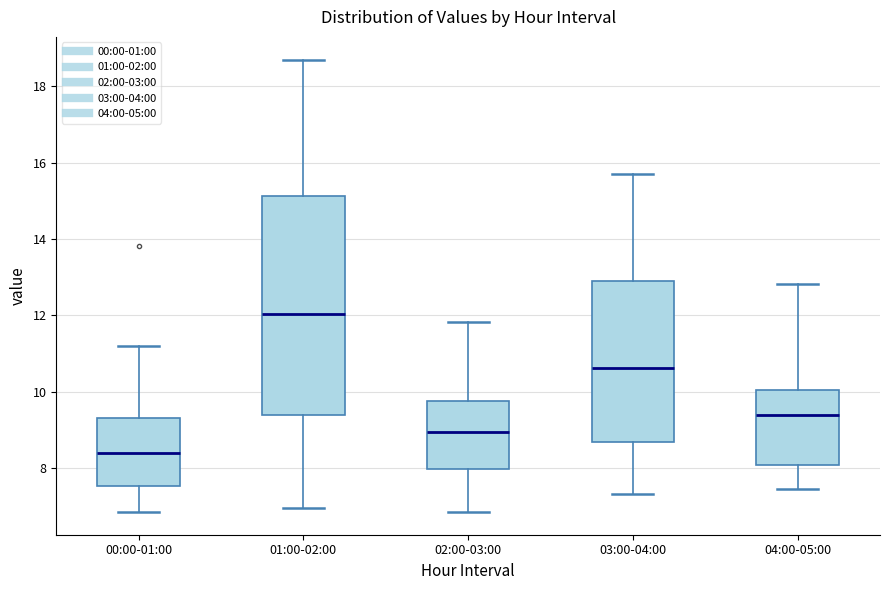

Reading left to right, transcribe this box plot: for each box, give where its median line is, the range the box spans, and where its two whiskers end, as read against the y-axis. The values are not printed on the chart, so give them approximately, as read against the axis.

00:00-01:00: median 8.4, box 7.6 to 9.4, whiskers 6.8 to 11.2
01:00-02:00: median 12.0, box 9.4 to 15.2, whiskers 7.0 to 18.8
02:00-03:00: median 9.0, box 8.0 to 9.8, whiskers 6.8 to 11.8
03:00-04:00: median 10.6, box 8.6 to 13.0, whiskers 7.4 to 15.8
04:00-05:00: median 9.4, box 8.0 to 10.0, whiskers 7.4 to 12.8